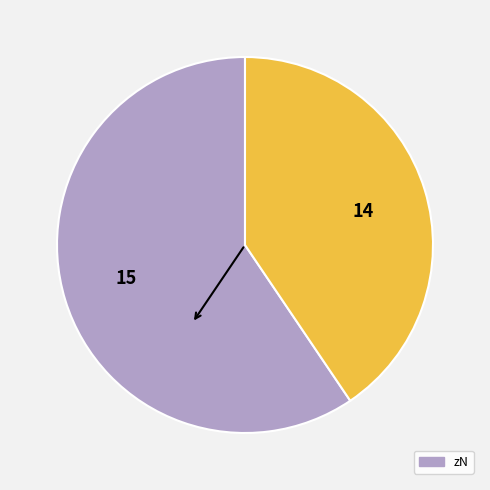

The 15 slice represents 68% of the pie. True or false?

False